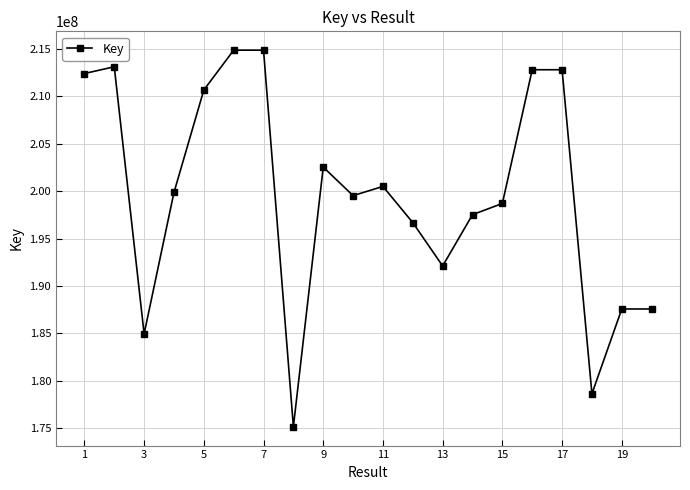

What is the smallest value displayed?

175172912